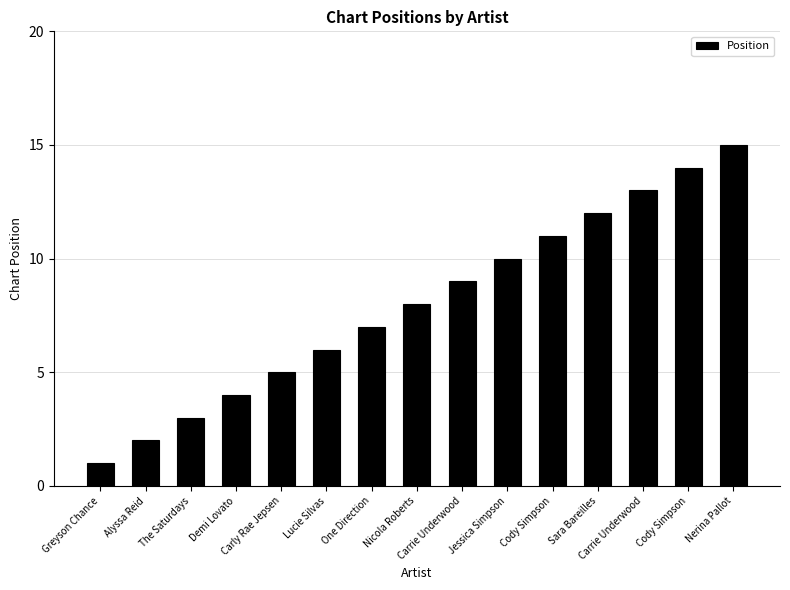

What is the label of the 3rd bar from the left?

The Saturdays